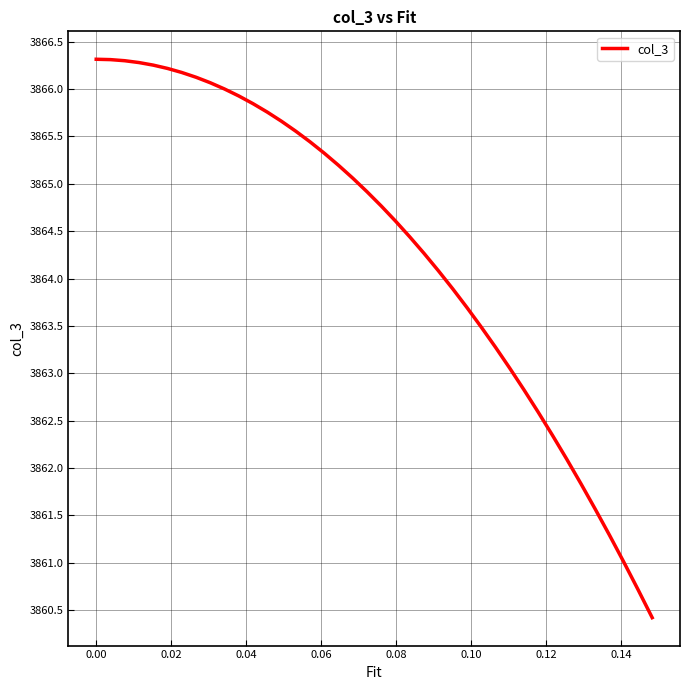

What is the difference between the maximum and minimum values?

5.9